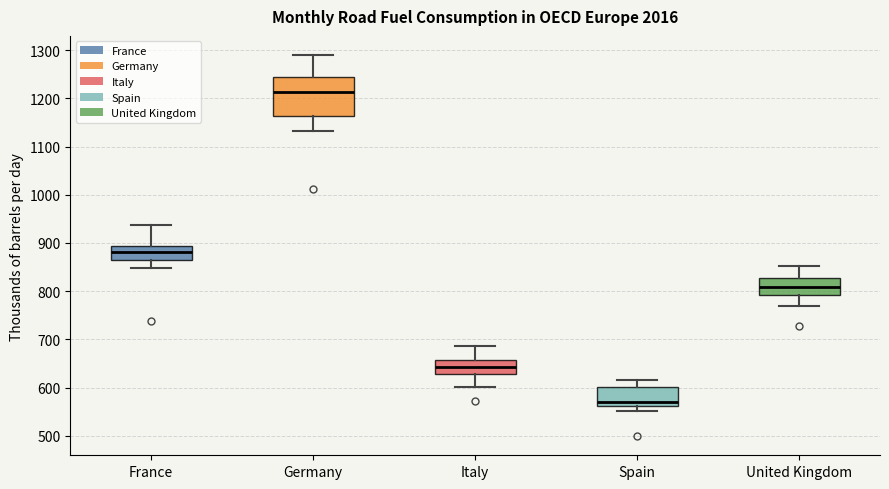

Which box is the tallest, from its lower edge to its upper edge?

Germany